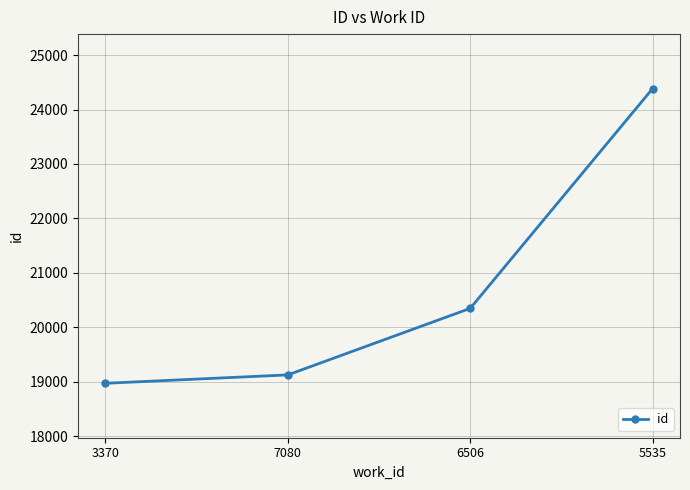

How many lines are shown in the chart?

1